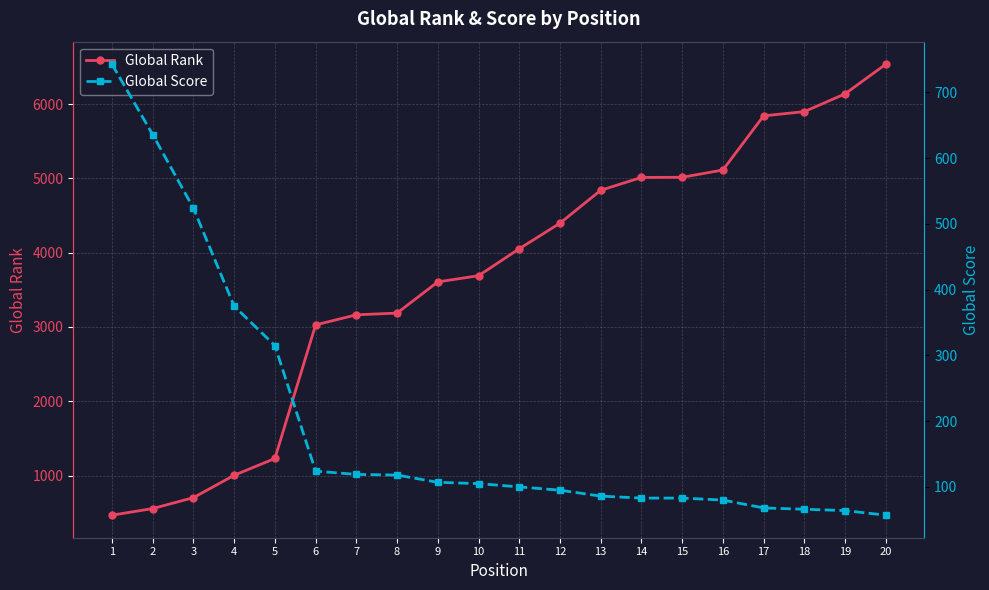

Rank the categories by Global Rank value from lowest to highest.

1, 2, 3, 4, 5, 6, 7, 8, 9, 10, 11, 12, 13, 14, 15, 16, 17, 18, 19, 20